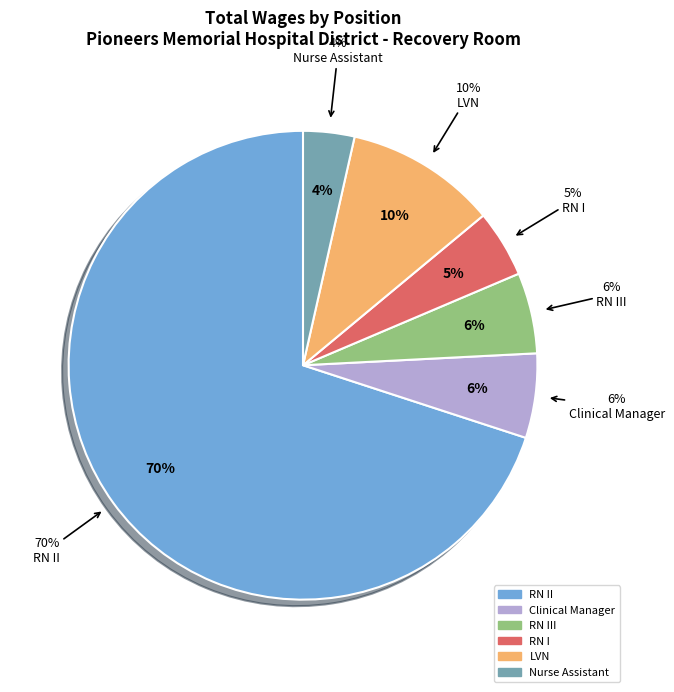

To the nearest percent, what is the average slice percentage?

17%